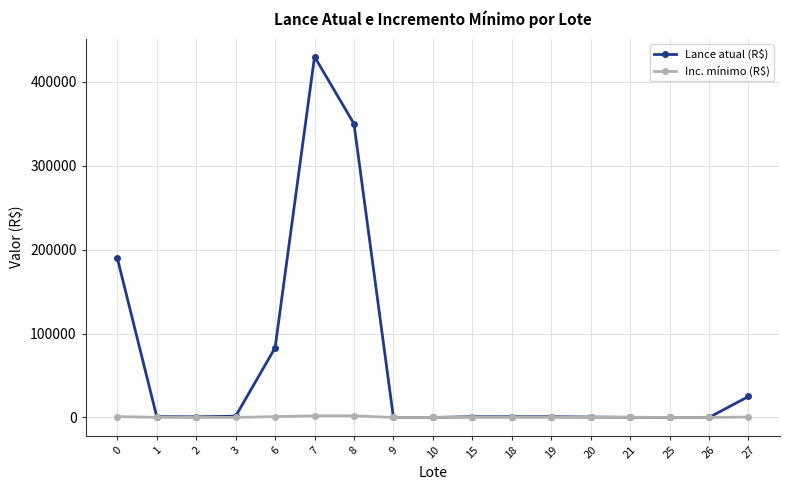

What is the minimum value for Inc. mínimo (R$)?

0.1